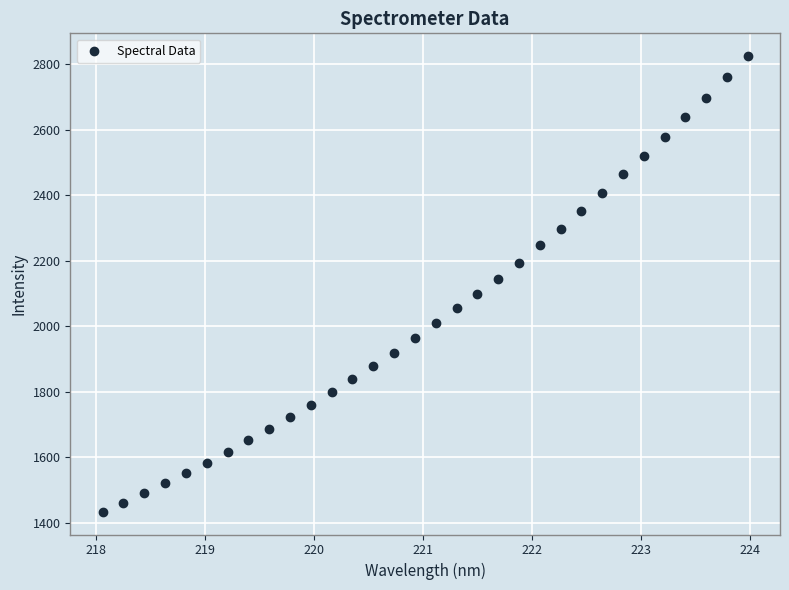

What is the range of Y values (max minus min)?

1391.5